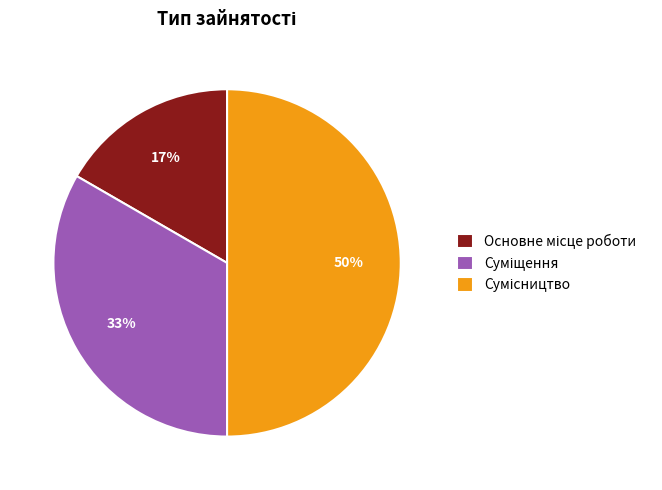

How many slices are in this pie chart?

3